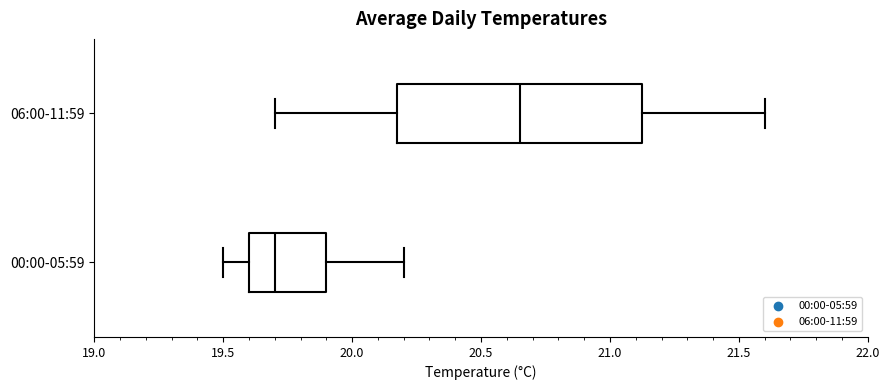

Where does the median line of the box for 00:00-05:59 sit on the x-axis? The values are not printed on the chart, so give them approximately, as read against the axis.

19.70